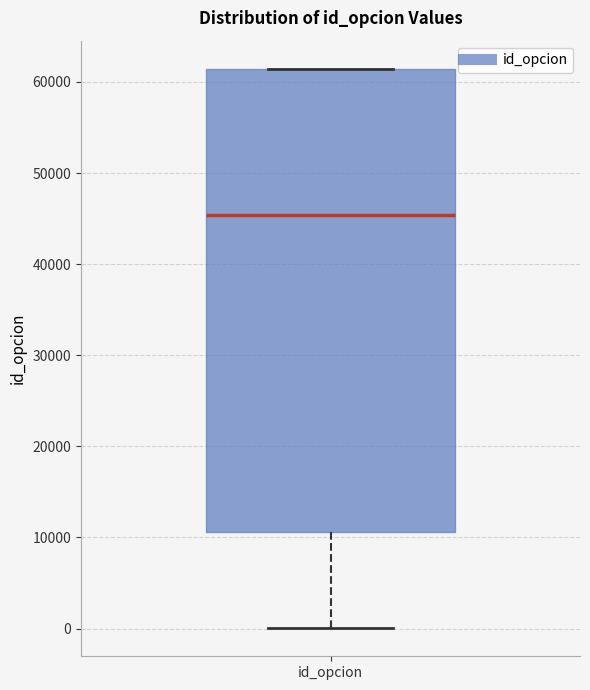

Where does the median line of the box for id_opcion sit on the y-axis? The values are not printed on the chart, so give them approximately, as read against the axis.

45000